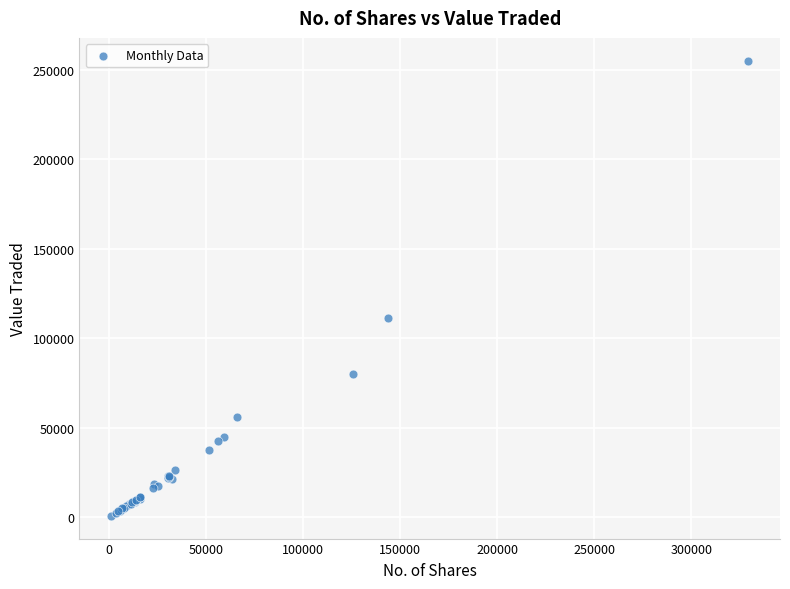

What Y value in the scatter plot is closest to 127819?

111467